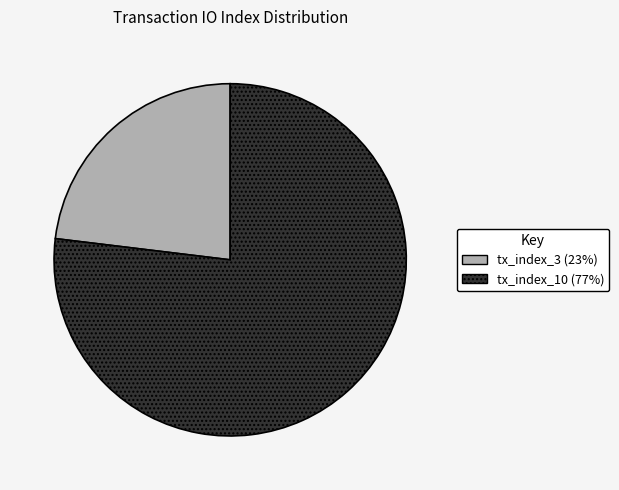

Is it true that tx_index_10 is 90% of the pie?

False